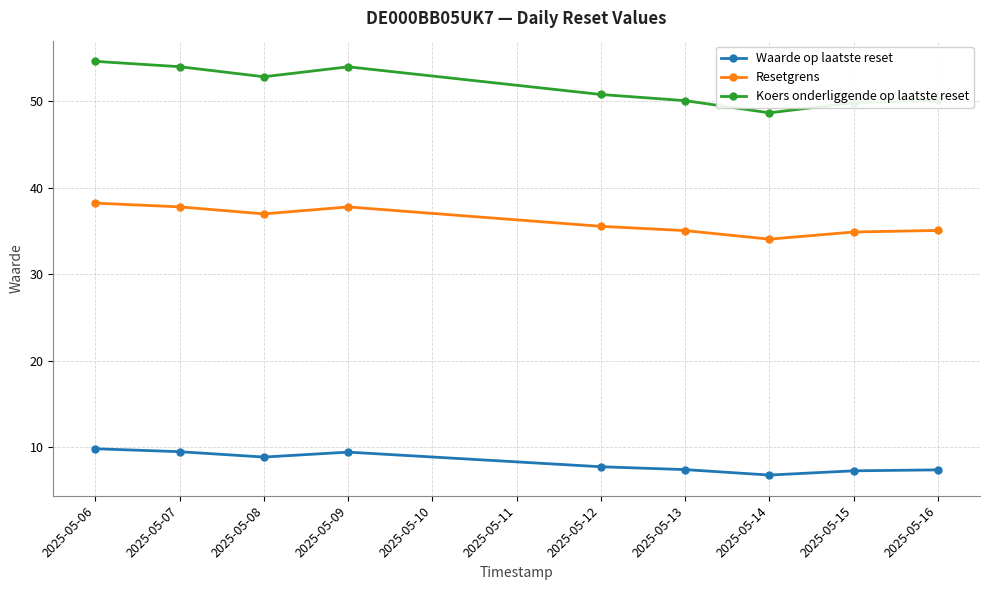

Rank the series by their average value, from lowest to highest.

Waarde op laatste reset, Resetgrens, Koers onderliggende op laatste reset